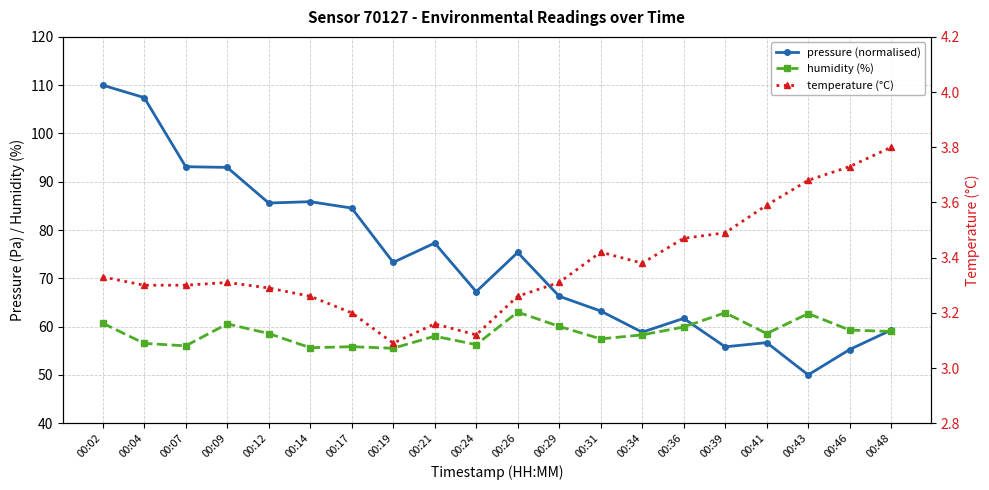

What is the average value of the pressure (normalised) series?

74.0